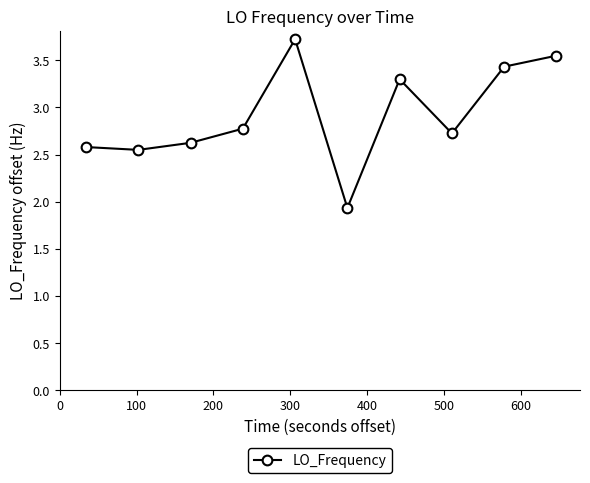

What is the maximum value shown in the chart?

3.7